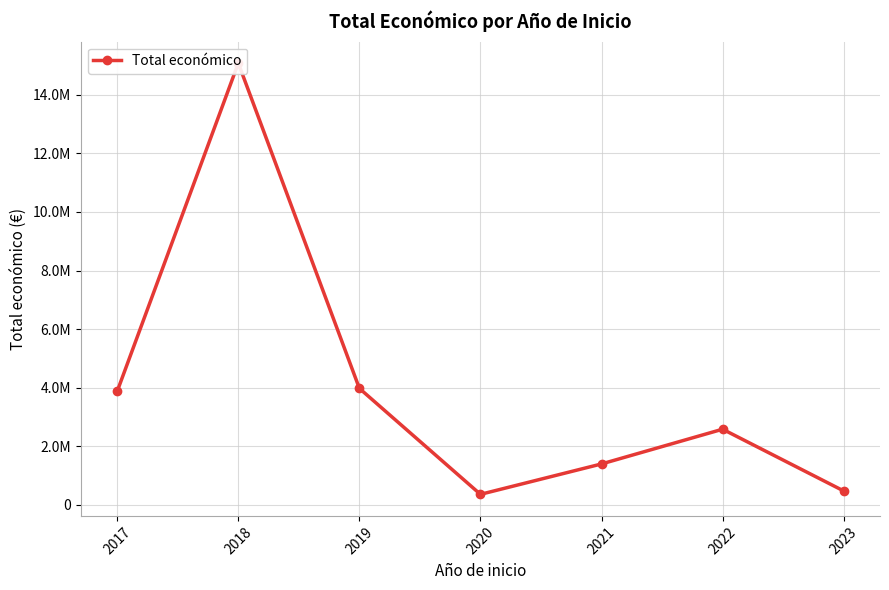

What is the average value?

3967392